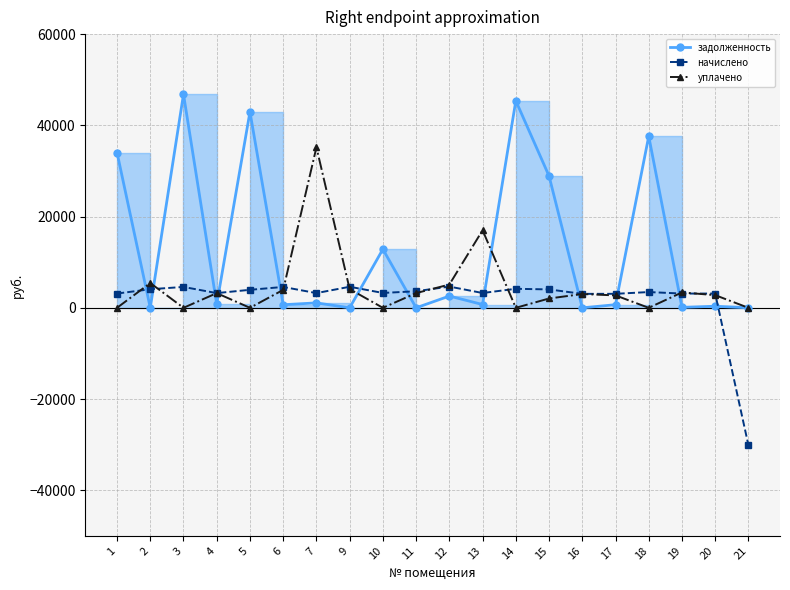

At which category is the sum across all series the highest?

3